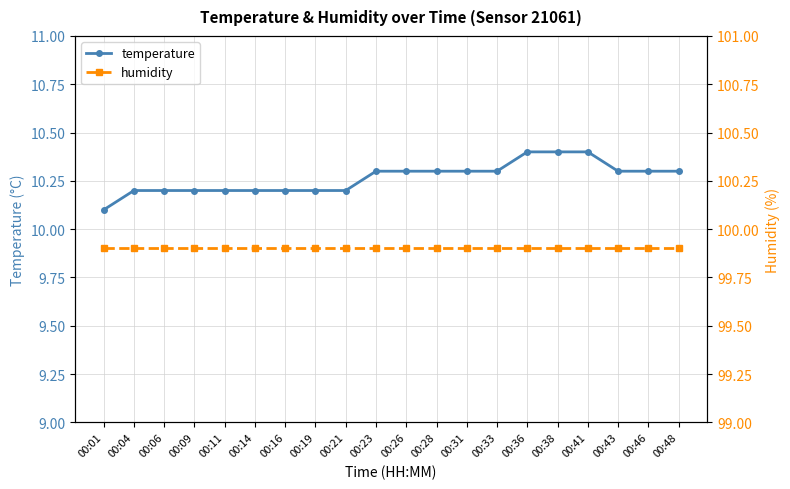

List the series in order of their overall mean, highest first.

humidity, temperature